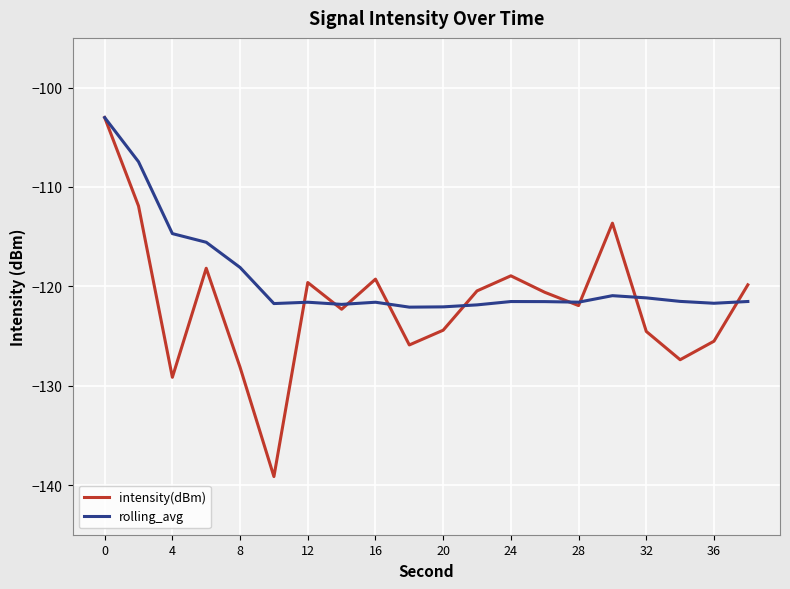

What is the maximum value for rolling_avg?

-103.0